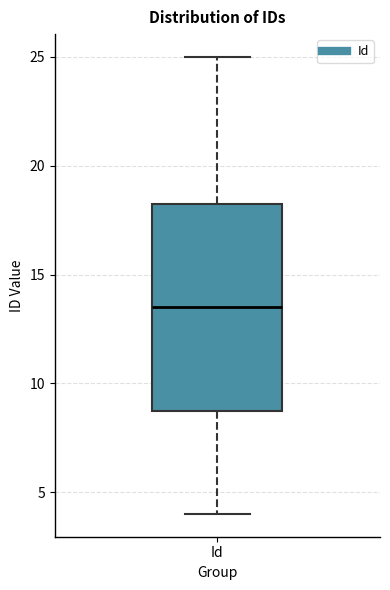

Where is the upper edge of the box for Id on the y-axis? The values are not printed on the chart, so give them approximately, as read against the axis.

18.5